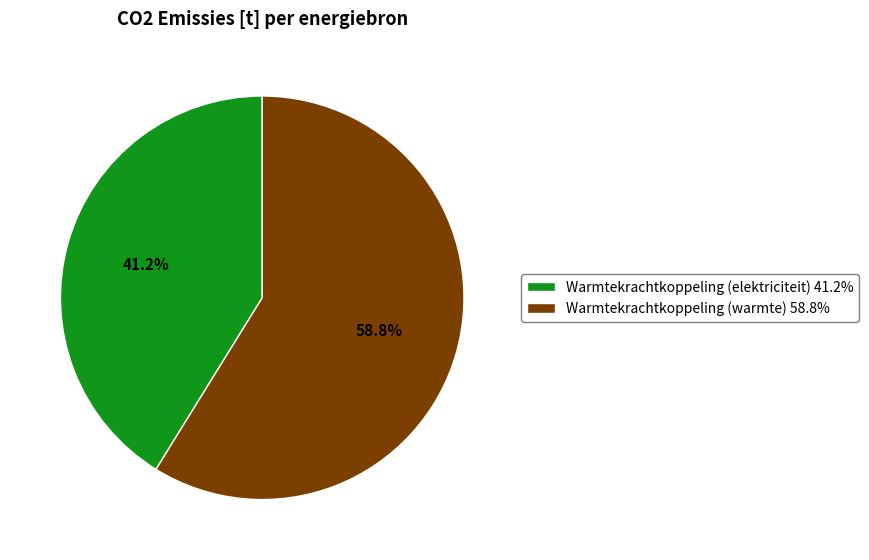

Does any single category account for the majority?

Yes